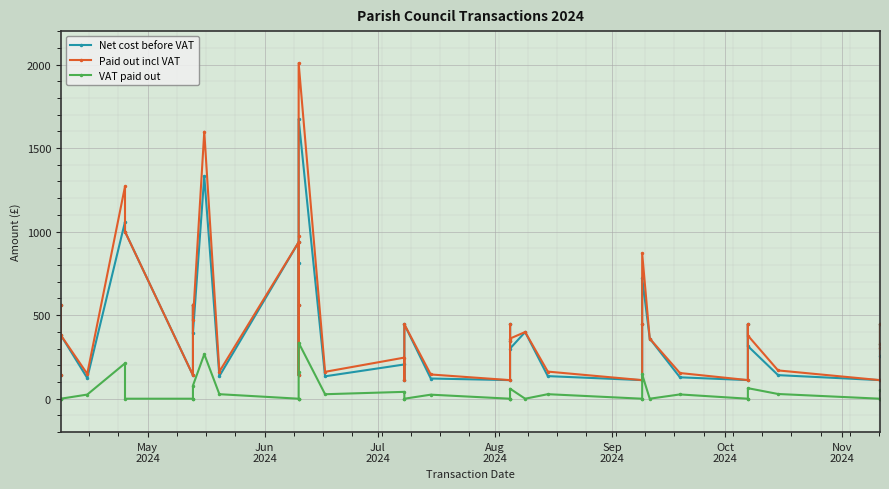

What is the difference between the maximum and minimum values in the Paid out incl VAT series?

1897.2